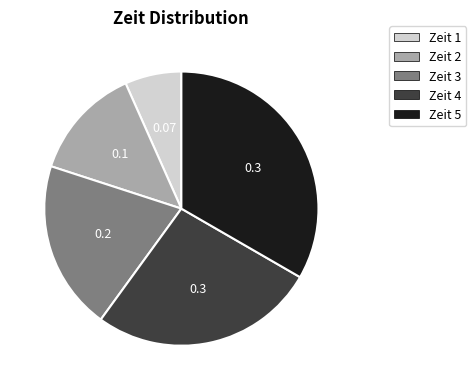

How many segments does this pie chart have?

5